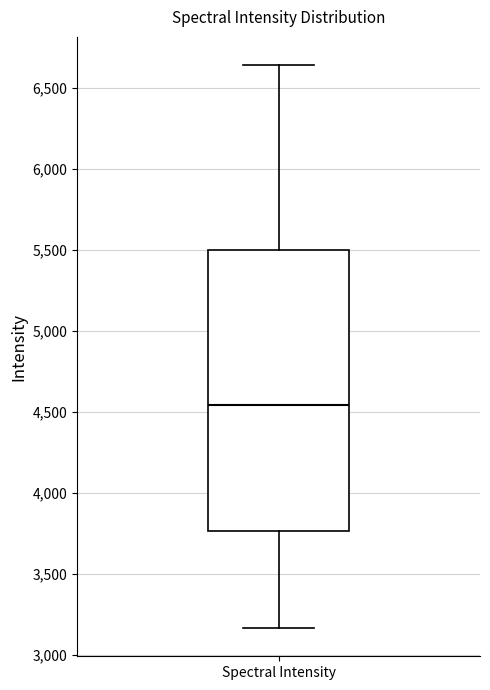

Read this box plot against the y-axis: the position of the median line, the range covered by the box, and the ends of both whiskers. The values are not printed on the chart, so give them approximately, as read against the axis.

median 4550, box 3750 to 5500, whiskers 3150 to 6650